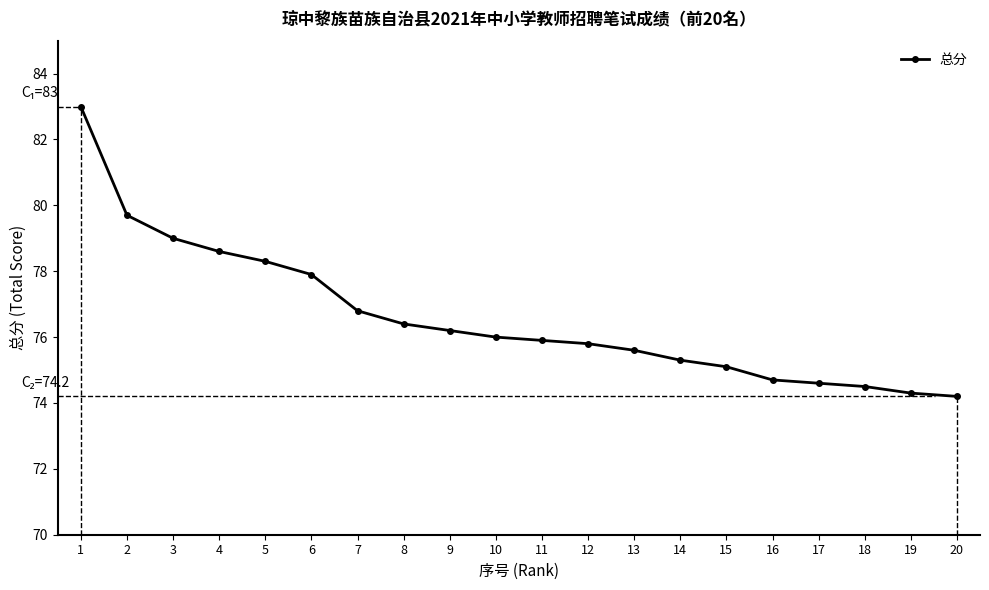

Where is the data nearest to the value 78?

6